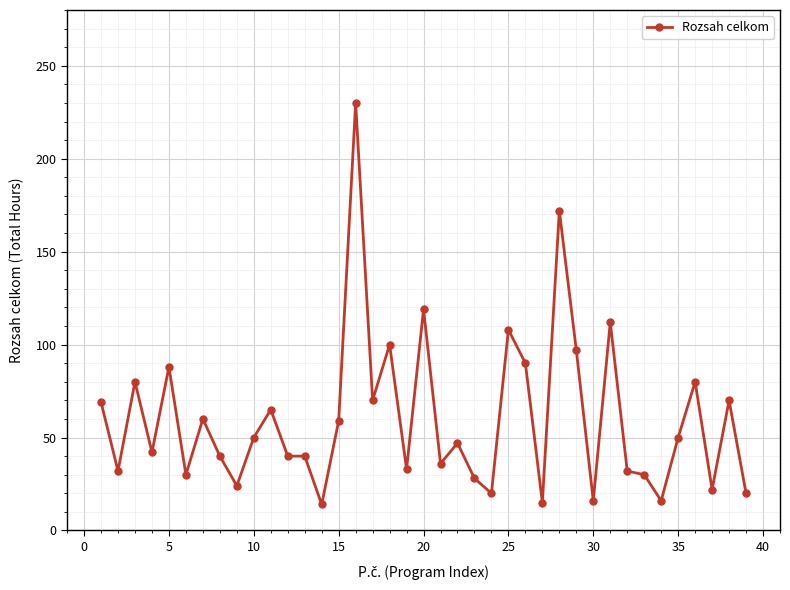

What is the difference between the maximum and minimum values?

216